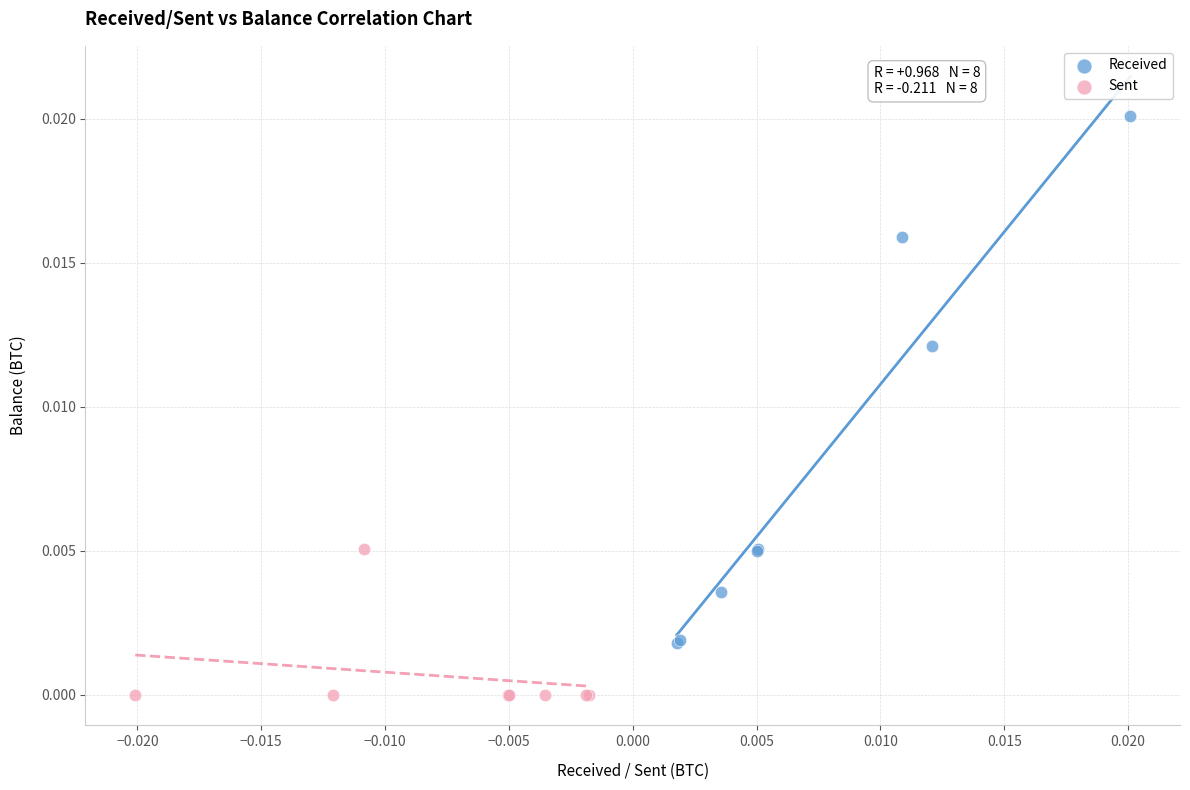

Which series contains the lowest Y value?

Sent